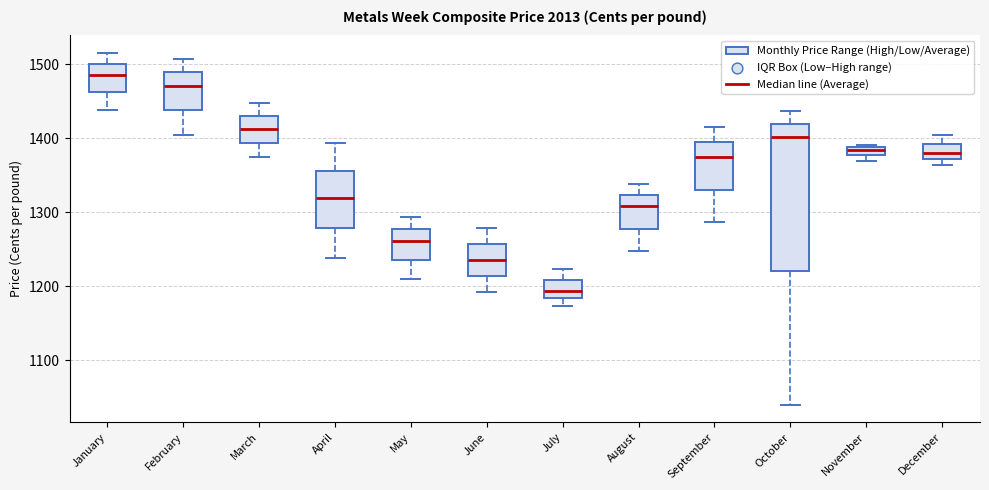

Where is the lower edge of the box for April on the y-axis? The values are not printed on the chart, so give them approximately, as read against the axis.

1280